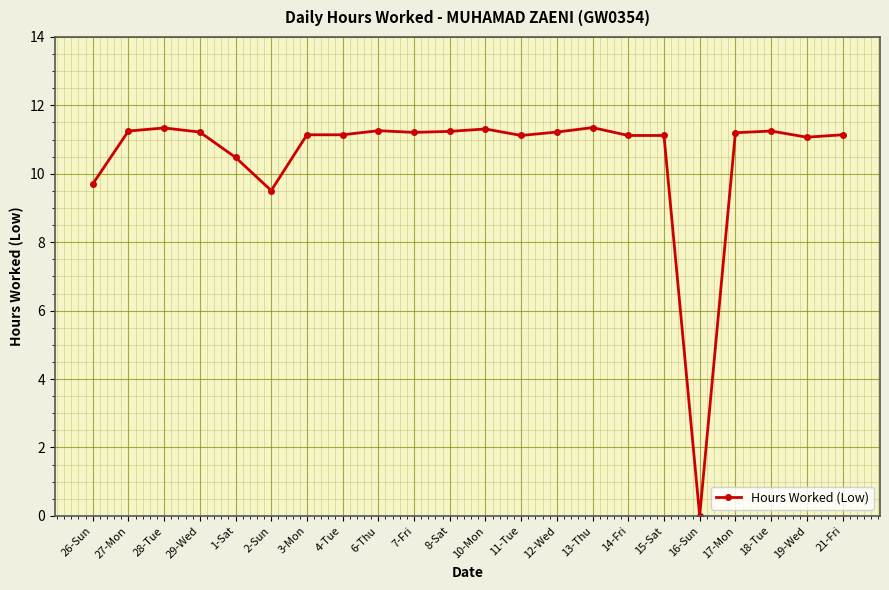

At which label does the data first exceed 11?

27-Mon